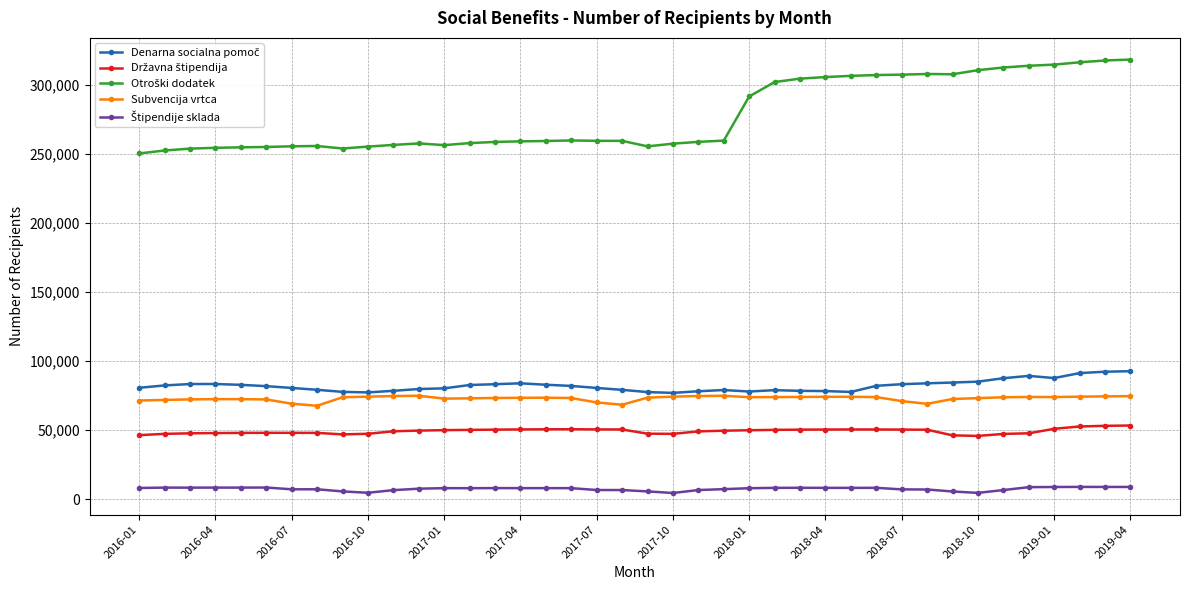

What is the value of the Subvencija vrtca point at the 9th from the left?

73764